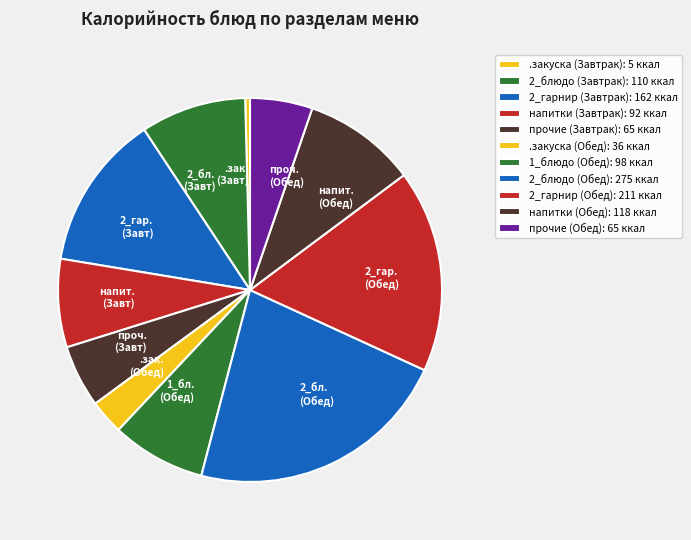

What percentage do 2_гарнир (Обед) and 2_блюдо (Завтрак) together represent?

25.9%